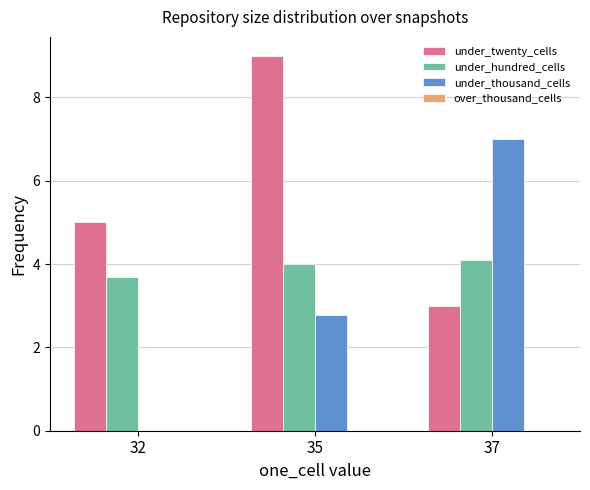

What is the total value across all series at 32?

8.7